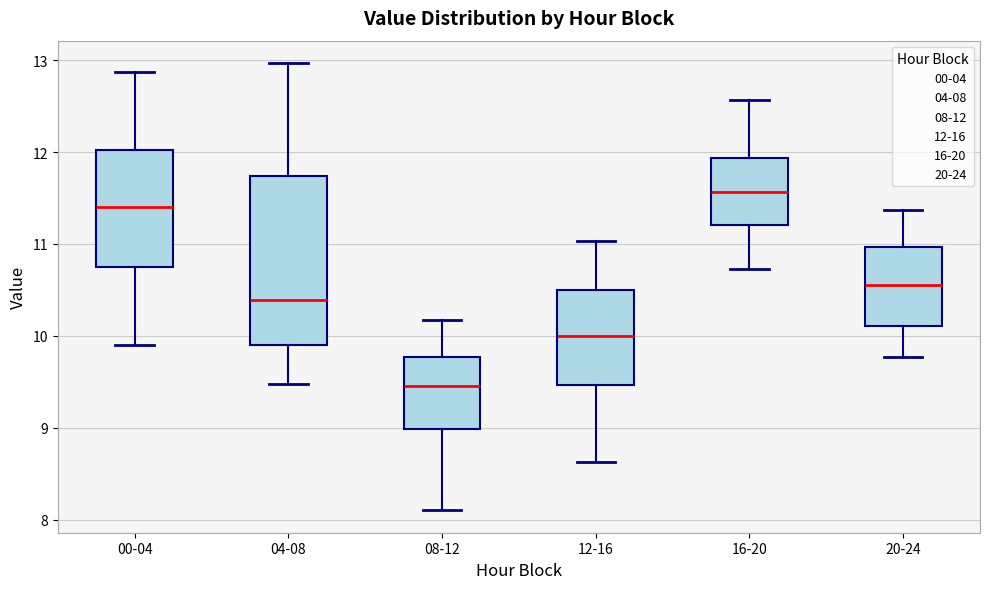

Which box is the tallest, from its lower edge to its upper edge?

04-08